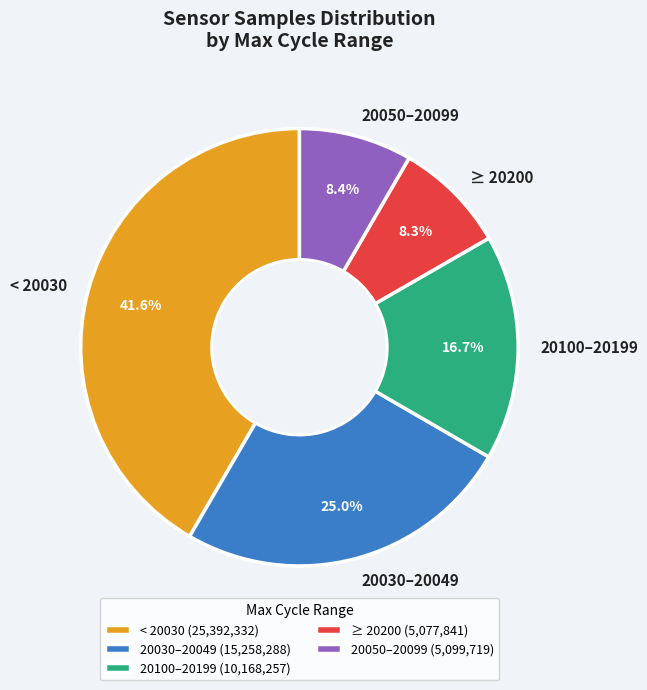

What is the ratio of the value at 20050–20099 to the value at 20100–20199?

0.5